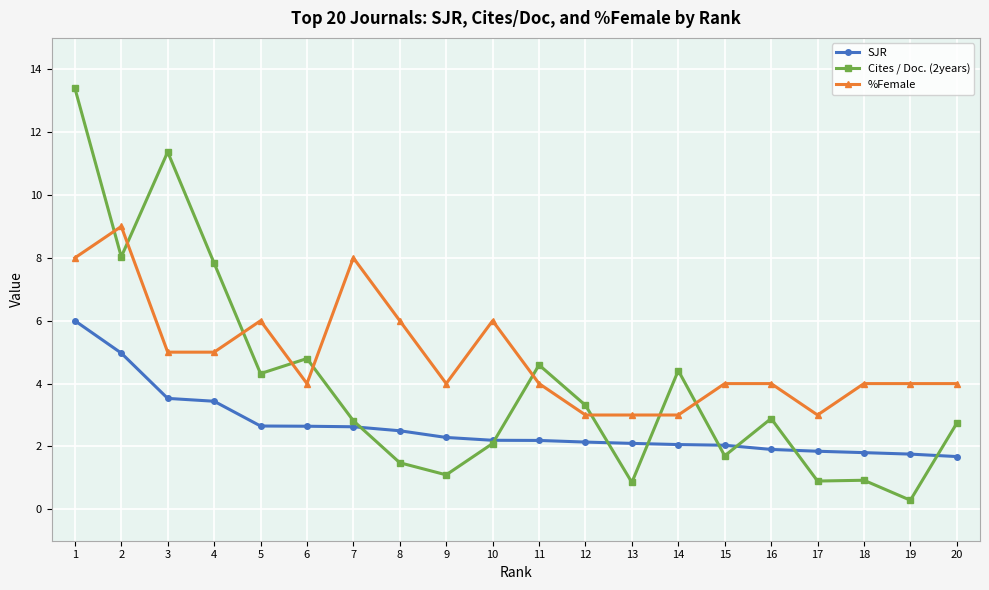

Rank the series at 11 from lowest to highest value.

SJR, %Female, Cites / Doc. (2years)